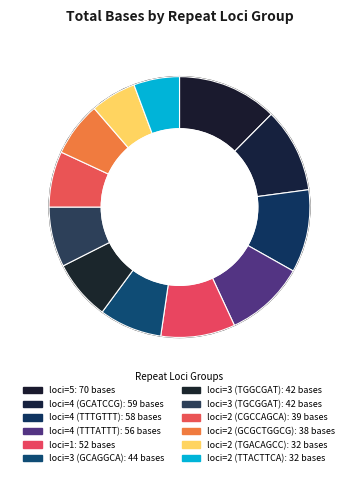

What percentage is the loci=3 (GCAGGCA) slice, to the nearest percent?

8%